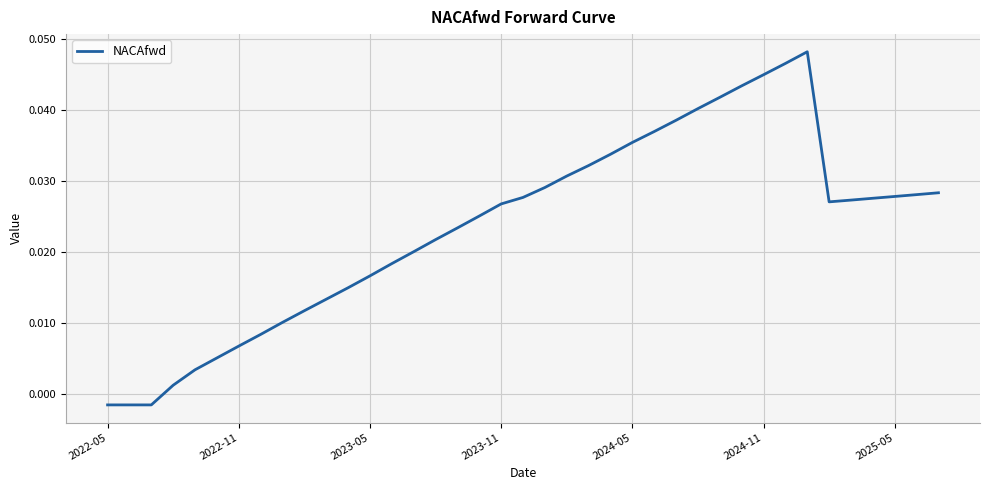

How many positive values are there?

36